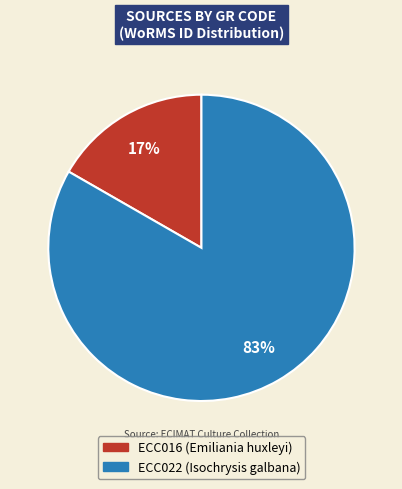

What percentage is the ECC022 slice, to the nearest percent?

83%